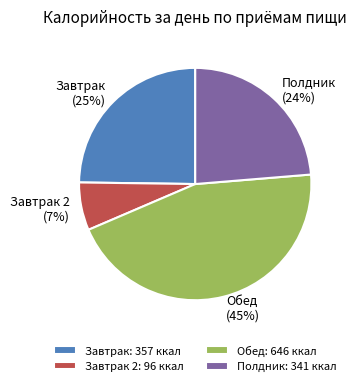

Is it true that Обед: 646 ккал is 45% of the pie?

True